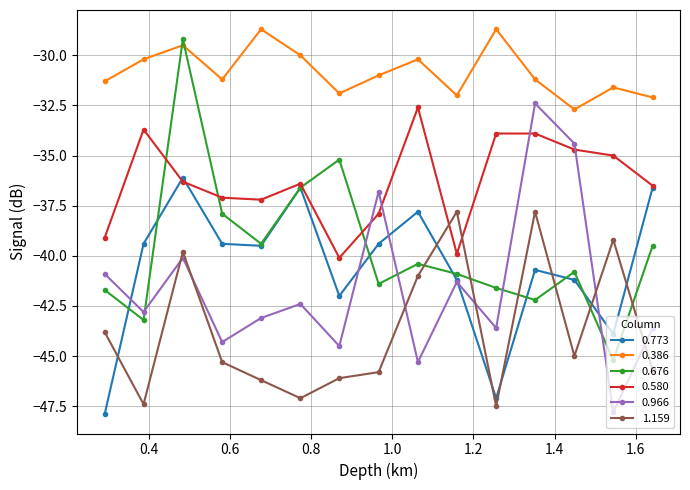

In 0.386, how many points are lower than both neighbors (excluding endpoints)?

4